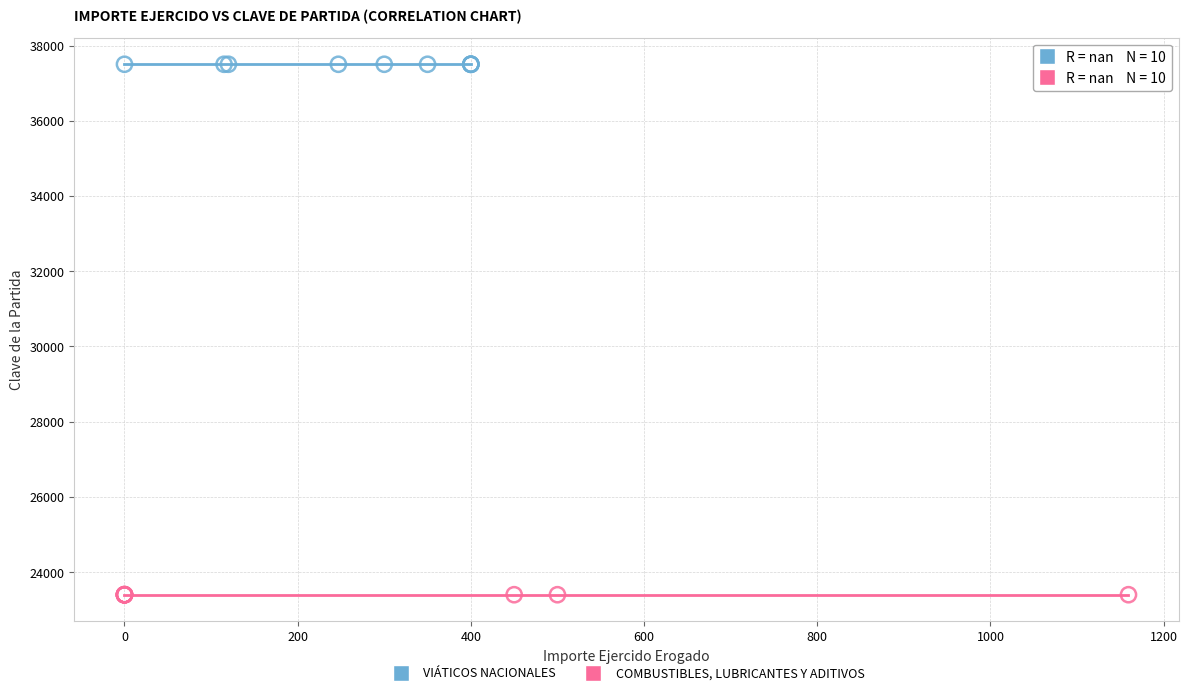

Which series reaches the maximum Y coordinate?

VIÁTICOS NACIONALES